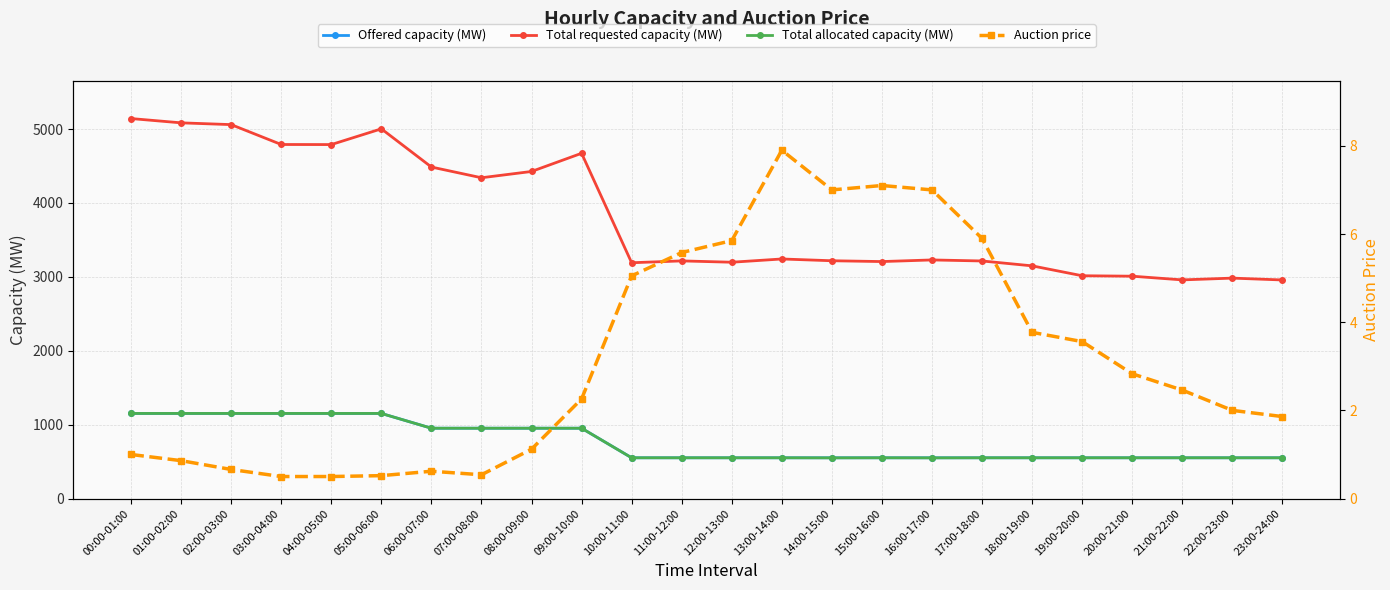

At which label is Total requested capacity (MW) closest to 4050?

07:00-08:00